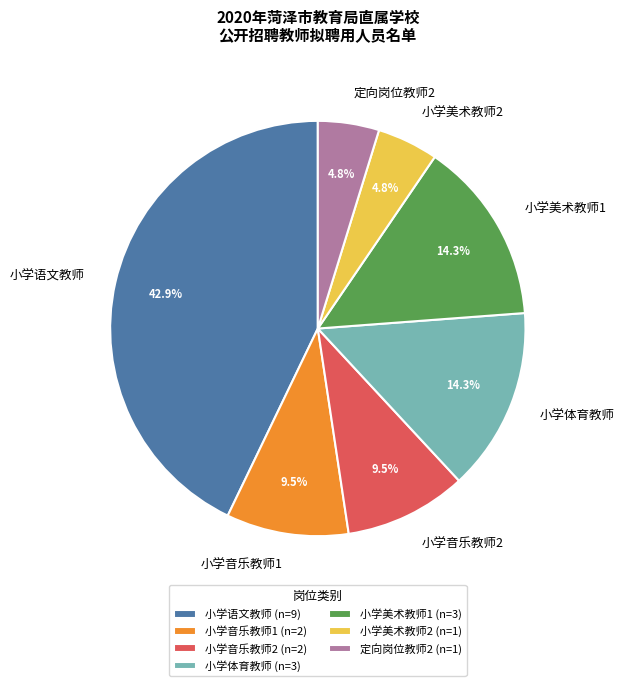

Which slice is the largest?

小学语文教师